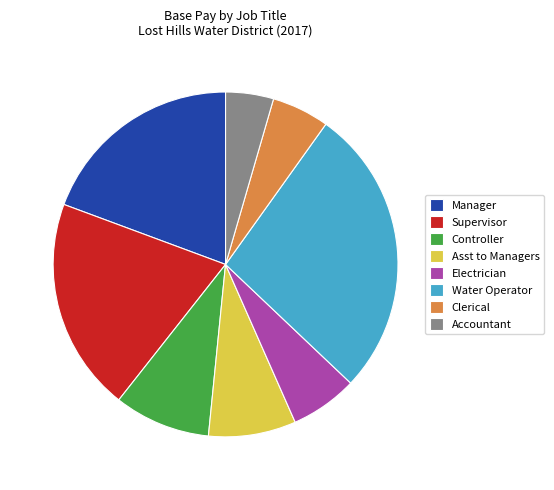

Count the number of slices in the pie.

8